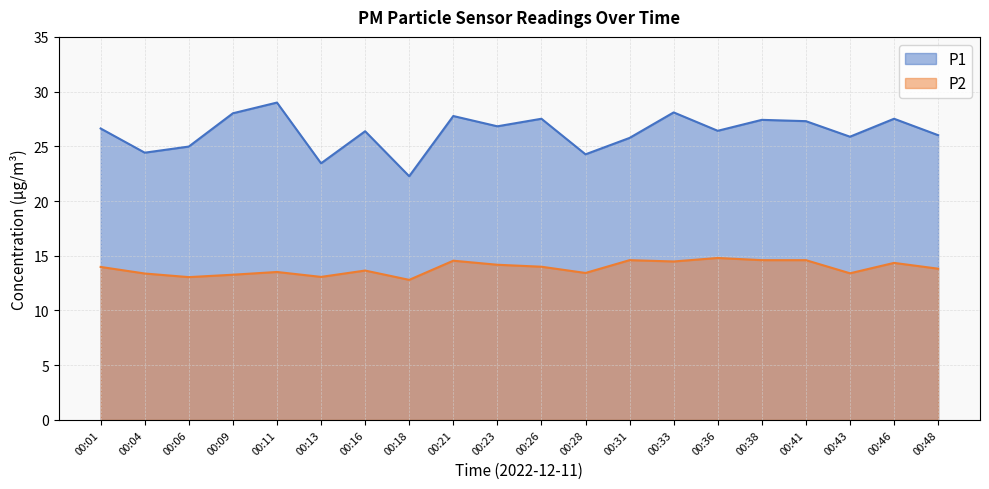

What is the sum of all P2 values?

277.5